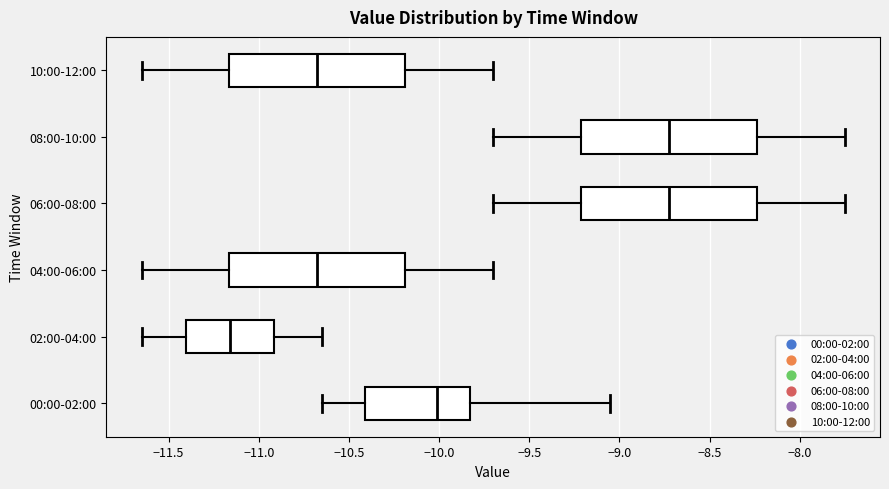

Reading bottom to top, transcribe this box plot: for each box, give where its median line is, the range the box spans, and where its two whiskers end, as read against the x-axis. The values are not printed on the chart, so give them approximately, as read against the axis.

00:00-02:00: median -10.00, box -10.40 to -9.85, whiskers -10.65 to -9.05
02:00-04:00: median -11.15, box -11.40 to -10.90, whiskers -11.65 to -10.65
04:00-06:00: median -10.65, box -11.15 to -10.20, whiskers -11.65 to -9.70
06:00-08:00: median -8.70, box -9.20 to -8.25, whiskers -9.70 to -7.75
08:00-10:00: median -8.70, box -9.20 to -8.25, whiskers -9.70 to -7.75
10:00-12:00: median -10.65, box -11.15 to -10.20, whiskers -11.65 to -9.70